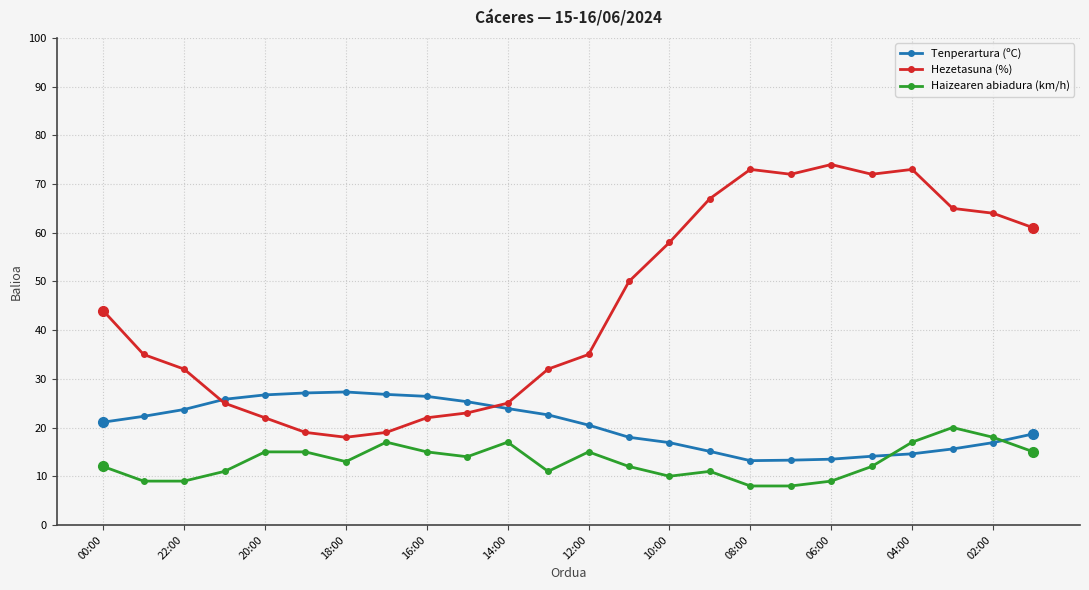

Does the chart have visible grid lines?

Yes